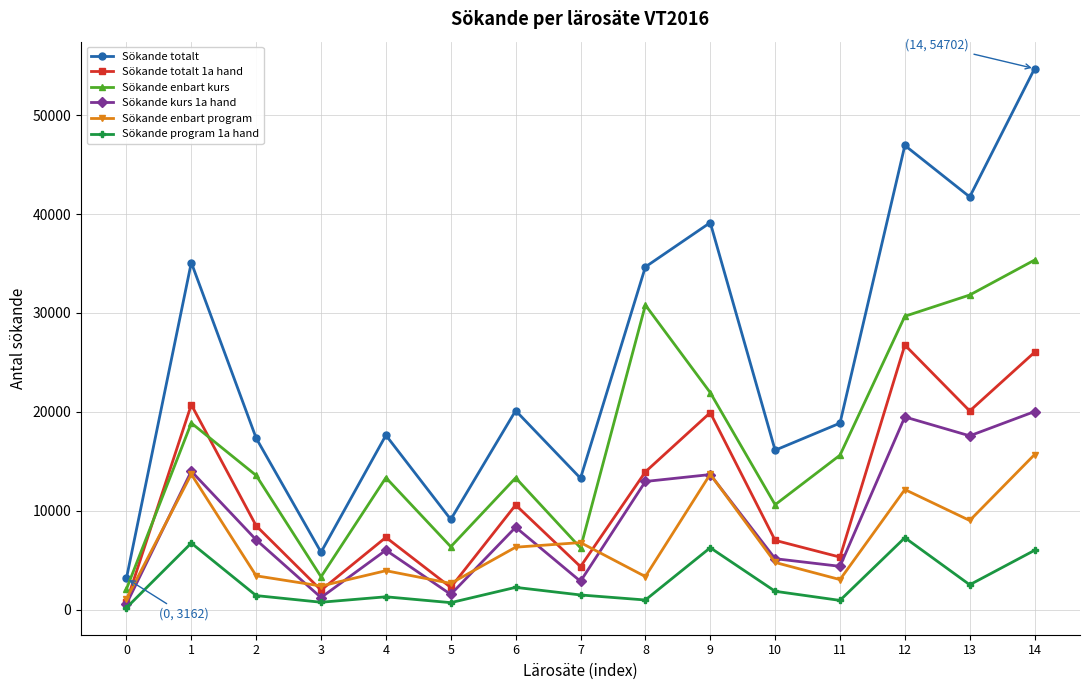

Count the number of data series in this chart.

6